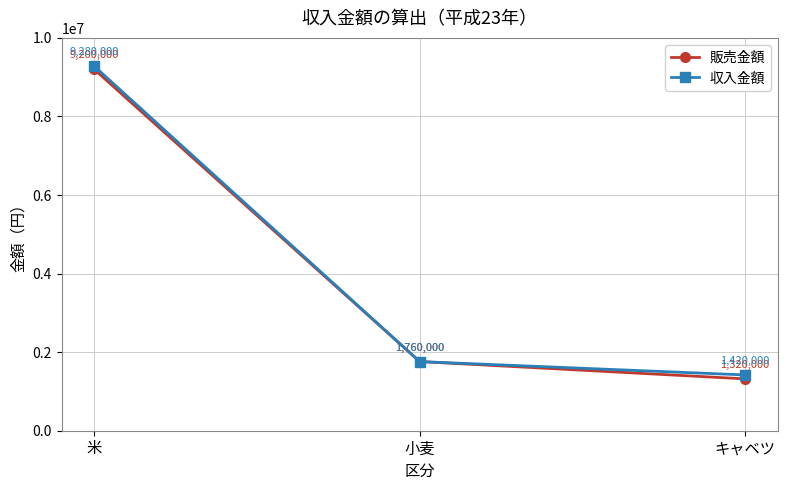

How many data points does each series have?

3